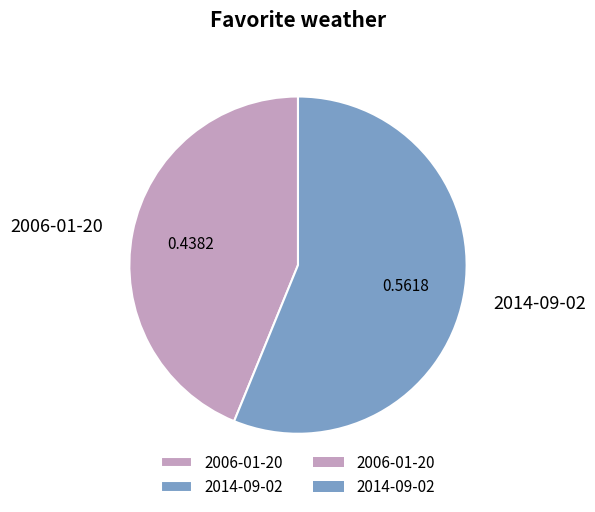

Is there a majority slice in this chart?

Yes